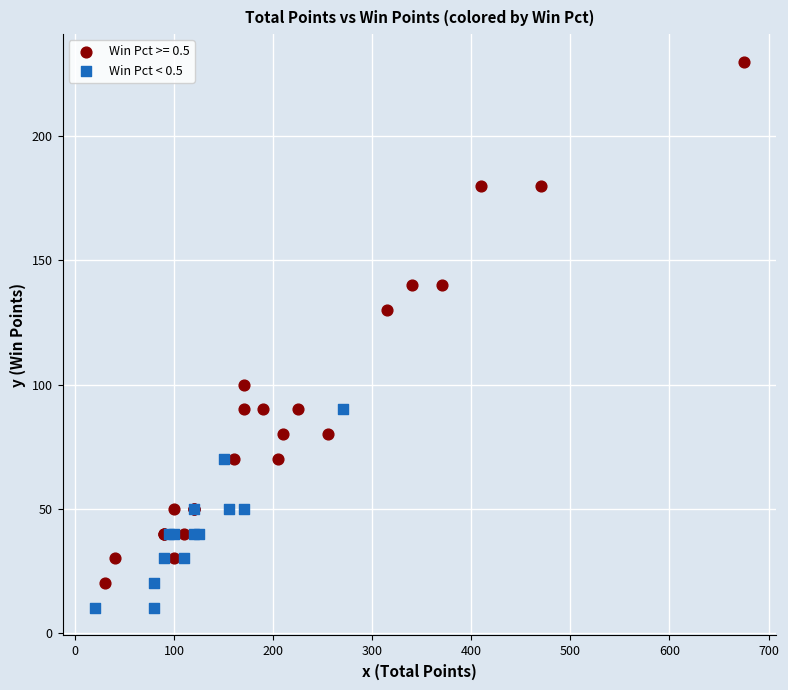

Which series has the largest Y range (max minus min)?

Win Pct >= 0.5